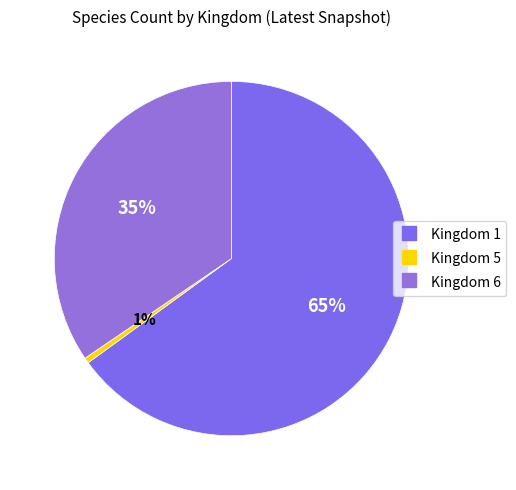

Which slice is the largest?

1